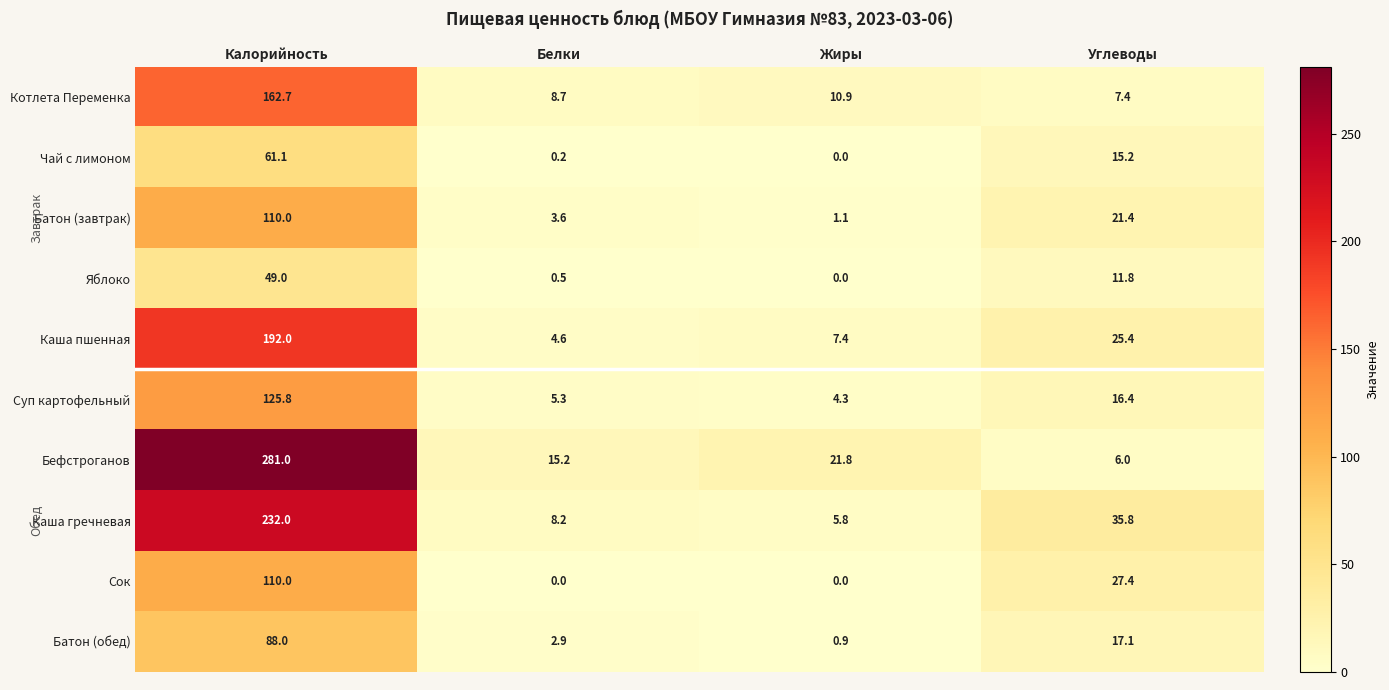

Between Калорийность and Углеводы, which series saw the biggest shift?

Бефстроганов